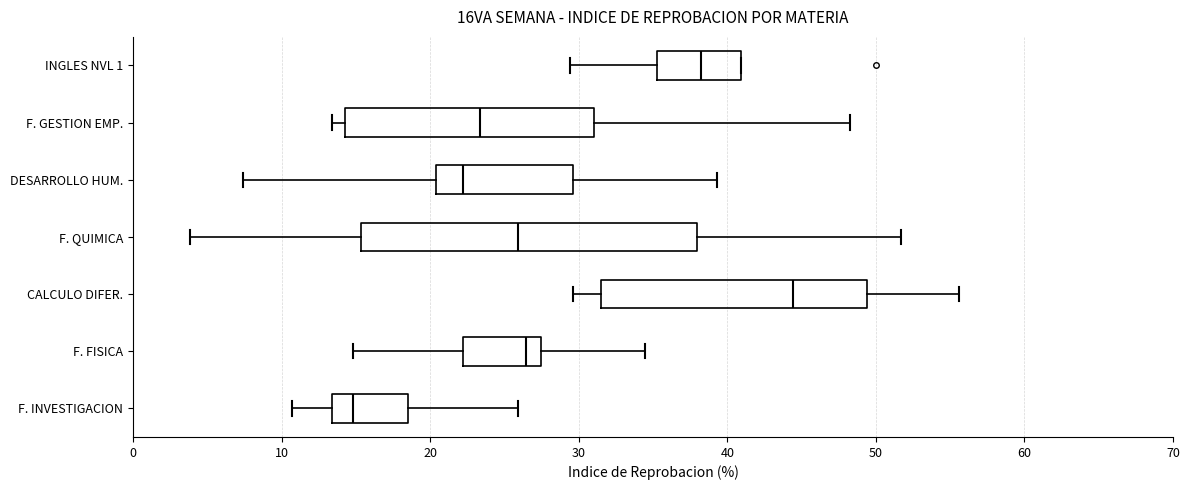

Where is the right edge of the box for F. INVESTIGACION on the x-axis? The values are not printed on the chart, so give them approximately, as read against the axis.

19